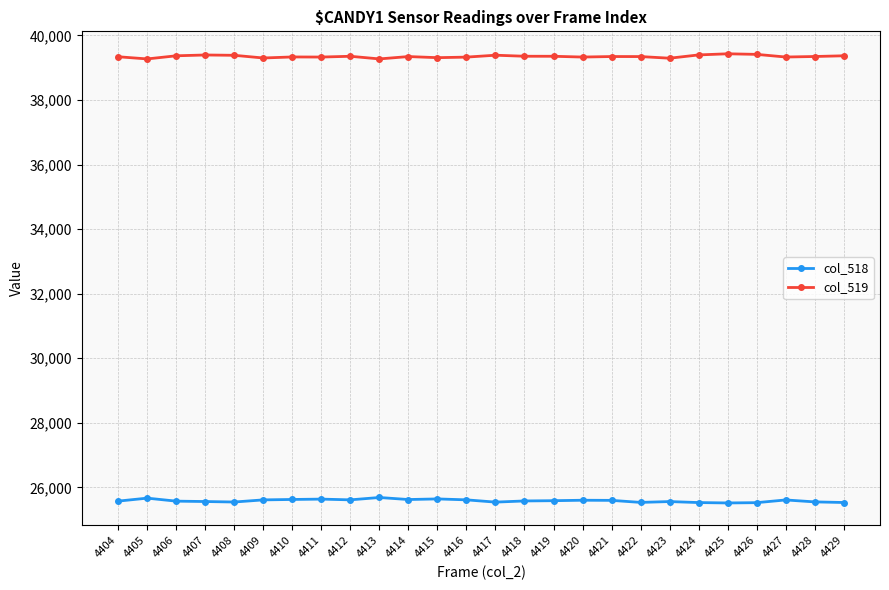

In col_519, how many points are lower than both neighbors (excluding endpoints)?

8